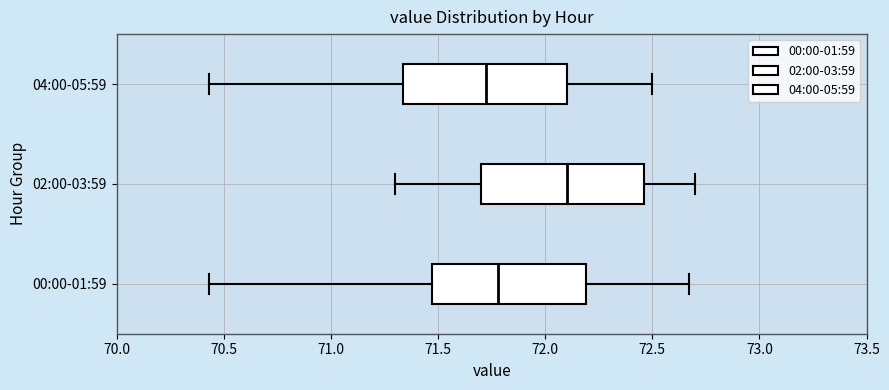

Reading bottom to top, read every box against the x-axis: the position of its median line, the range the box covers, and the ends of its whiskers. The values are not printed on the chart, so give them approximately, as read against the axis.

00:00-01:59: median 71.80, box 71.45 to 72.20, whiskers 70.45 to 72.65
02:00-03:59: median 72.10, box 71.70 to 72.45, whiskers 71.30 to 72.70
04:00-05:59: median 71.75, box 71.35 to 72.10, whiskers 70.45 to 72.50